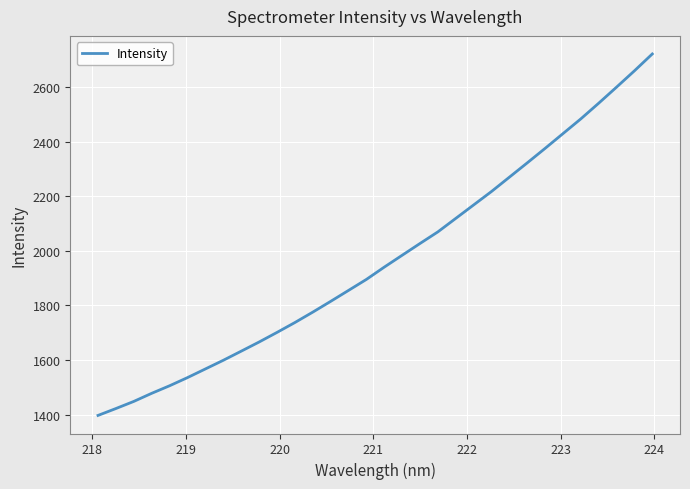

How many series are shown in this chart?

1